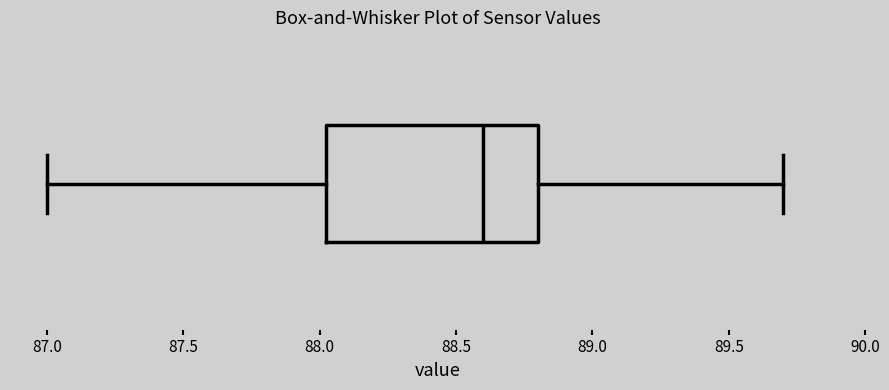

Where is the right edge of the box on the x-axis? The values are not printed on the chart, so give them approximately, as read against the axis.

88.80